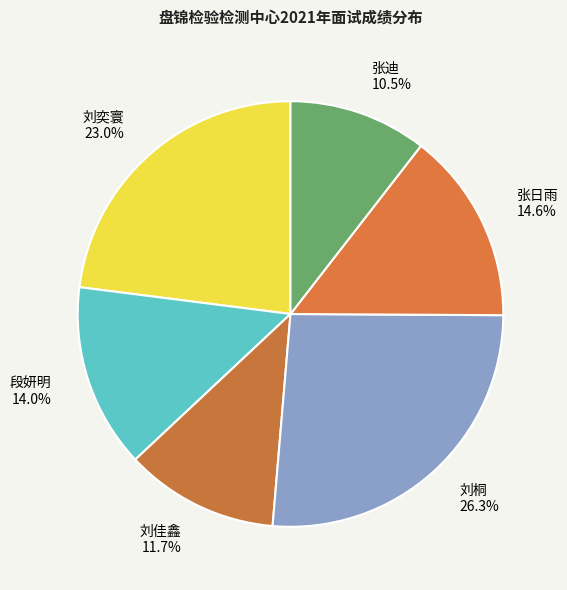

Rank the categories by value from lowest to highest.

张迪, 刘佳鑫, 段妍明, 张日雨, 刘奕寰, 刘桐